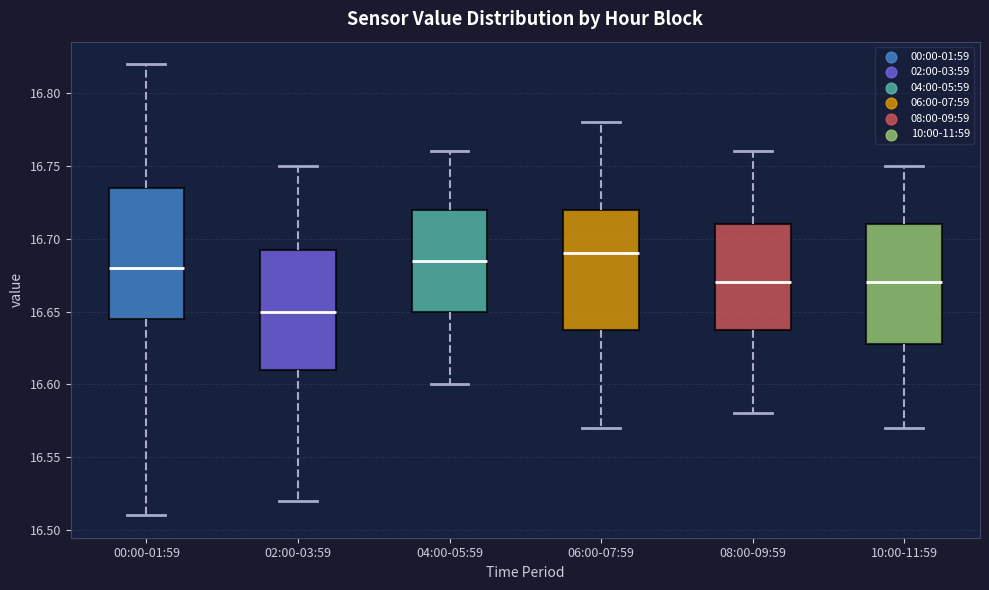

Reading left to right, transcribe this box plot: for each box, give where its median line is, the range the box spans, and where its two whiskers end, as read against the y-axis. The values are not printed on the chart, so give them approximately, as read against the axis.

00:00-01:59: median 16.680, box 16.645 to 16.735, whiskers 16.510 to 16.820
02:00-03:59: median 16.650, box 16.610 to 16.695, whiskers 16.520 to 16.750
04:00-05:59: median 16.685, box 16.650 to 16.720, whiskers 16.600 to 16.760
06:00-07:59: median 16.690, box 16.640 to 16.720, whiskers 16.570 to 16.780
08:00-09:59: median 16.670, box 16.640 to 16.710, whiskers 16.580 to 16.760
10:00-11:59: median 16.670, box 16.630 to 16.710, whiskers 16.570 to 16.750